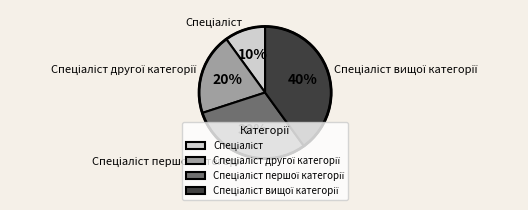

To the nearest percent, what is the difference between the largest and smallest slice percentages?

30%